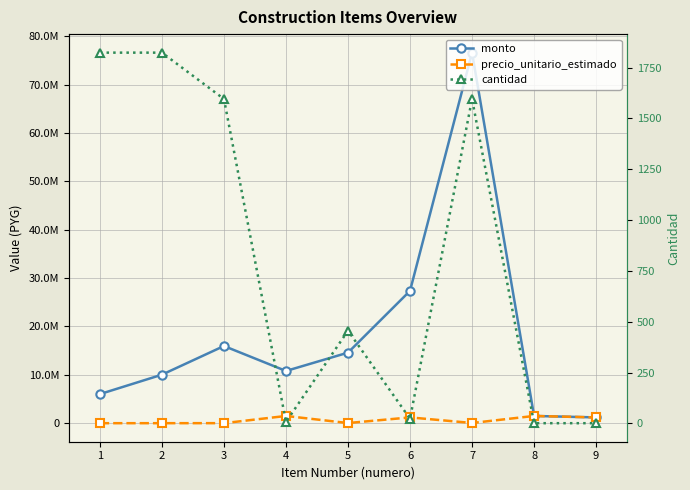

True or false: precio_unitario_estimado and cantidad cross at least once.

False